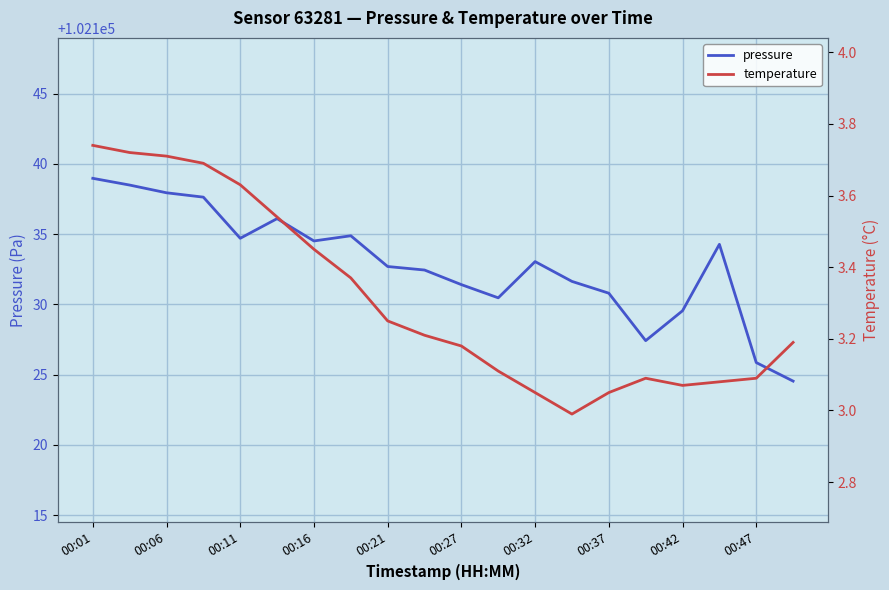

The value of pressure at 00:16 is 26921.0. True or false?

False